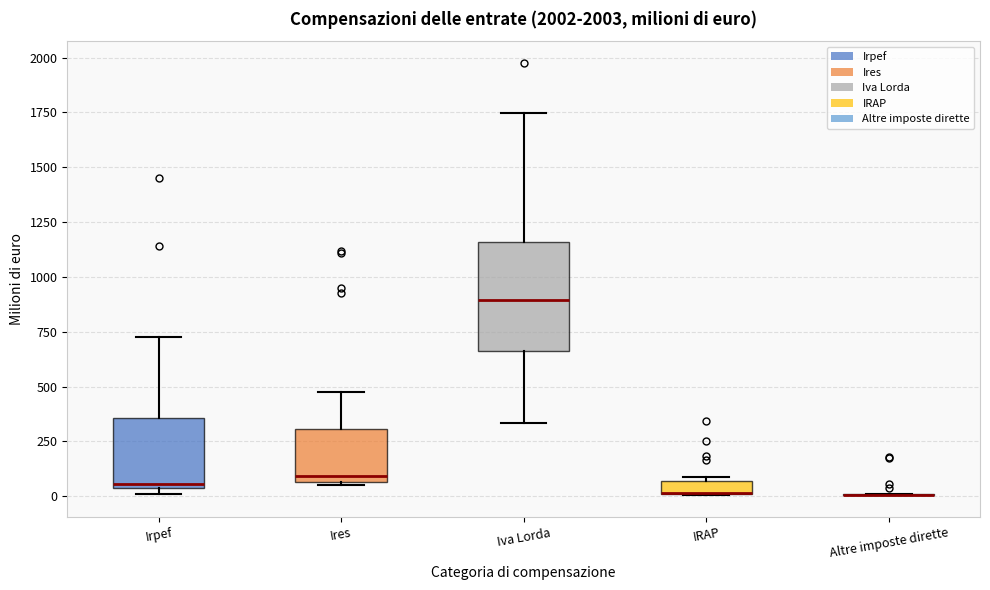

Which box is the tallest, from its lower edge to its upper edge?

Iva Lorda